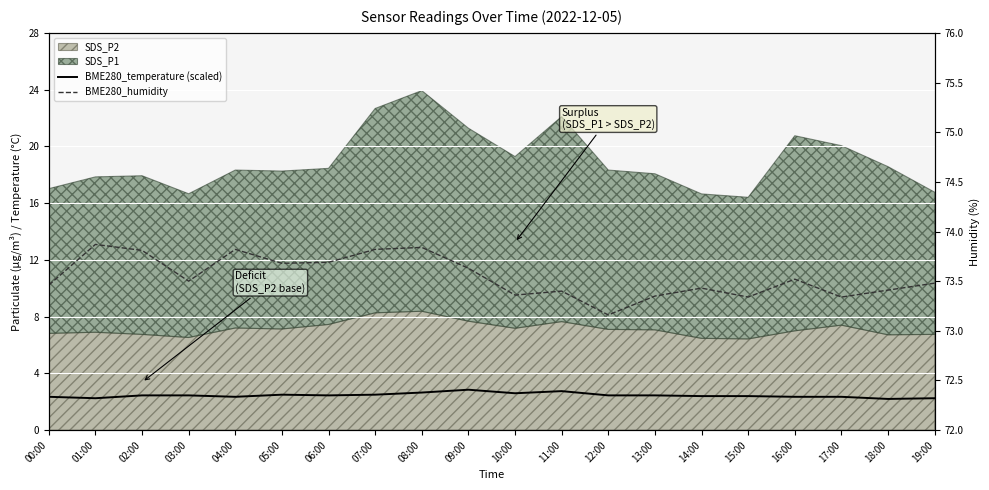

True or false: BME280_temperature (scaled) and BME280_humidity cross at least once.

False